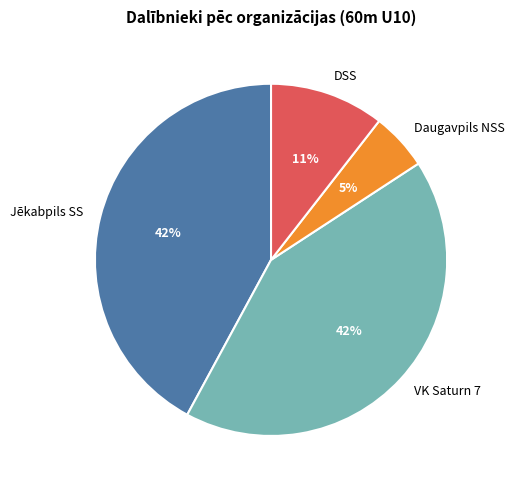

What percentage is the Daugavpils NSS slice, to the nearest percent?

5%